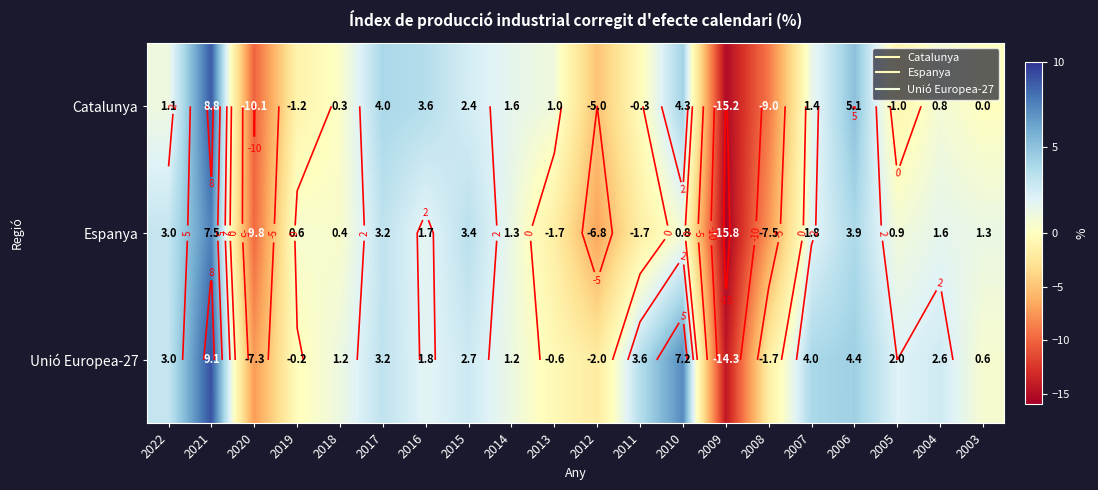

Which category has the highest value across all series?

2021